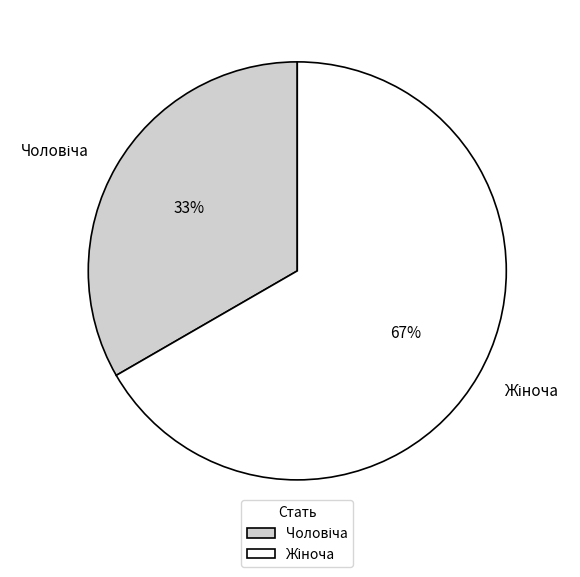

How many slices are in this pie chart?

2